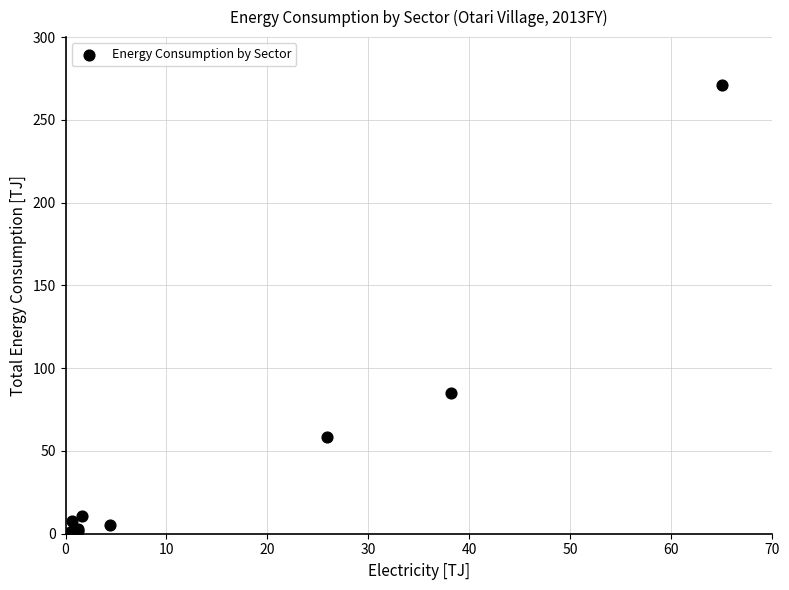

What Y value in the scatter plot is closest to 135?

85.3